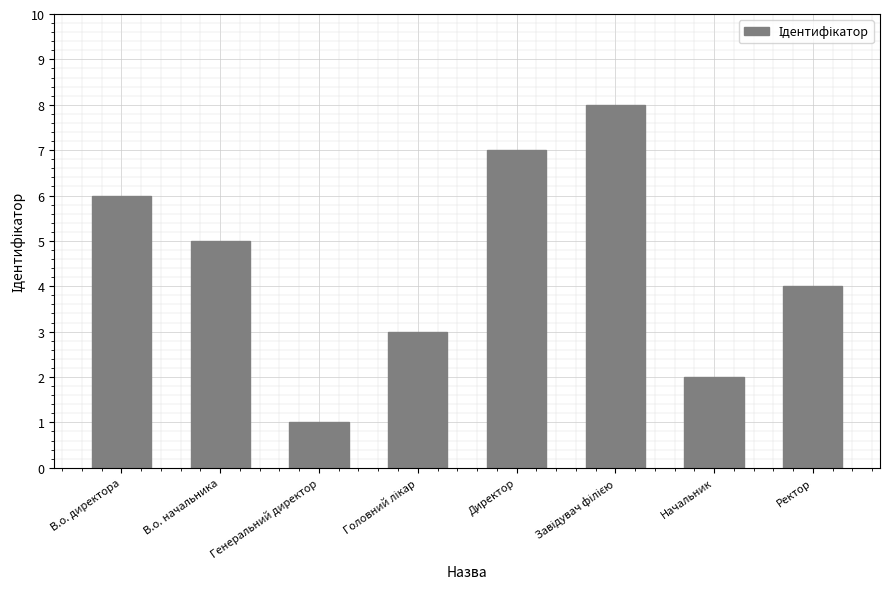

Where does the data first go above 5?

В.о. директора